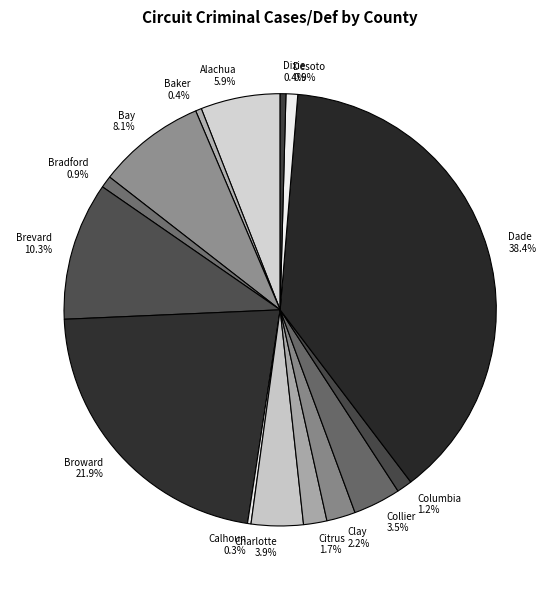

Which category has the biggest portion of the pie?

Dade